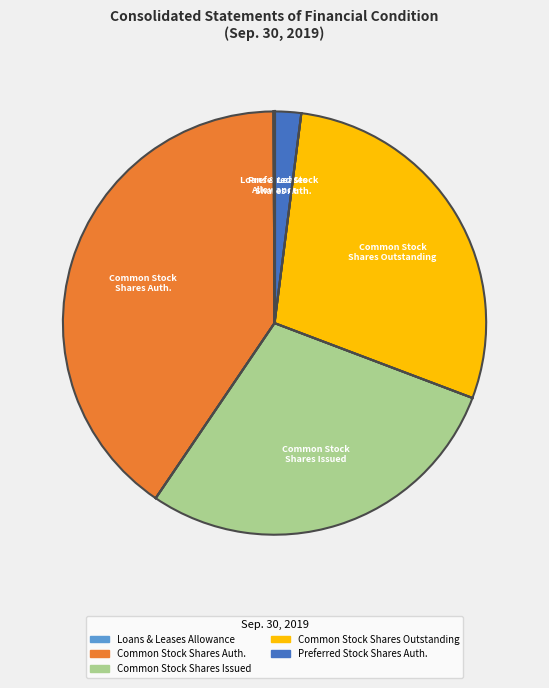

What is the ratio of the value at Common Stock Shares Issued to the value at Preferred Stock Shares Auth.?

14.2